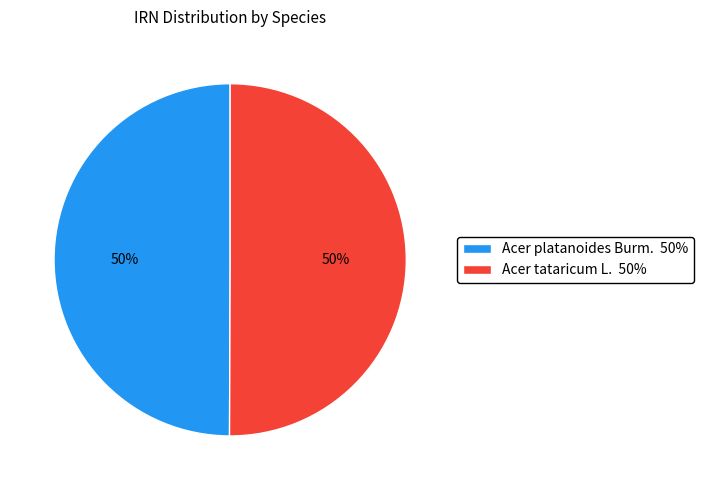

What is the ratio of the value at Acer tataricum L. 50% to the value at Acer platanoides Burm. 50%?

1.0